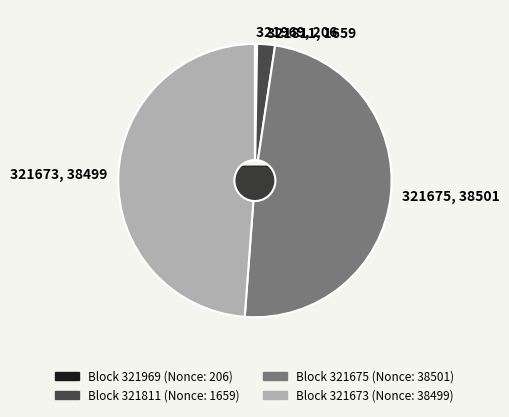

True or false: 321811 accounts for 9% of the total.

False